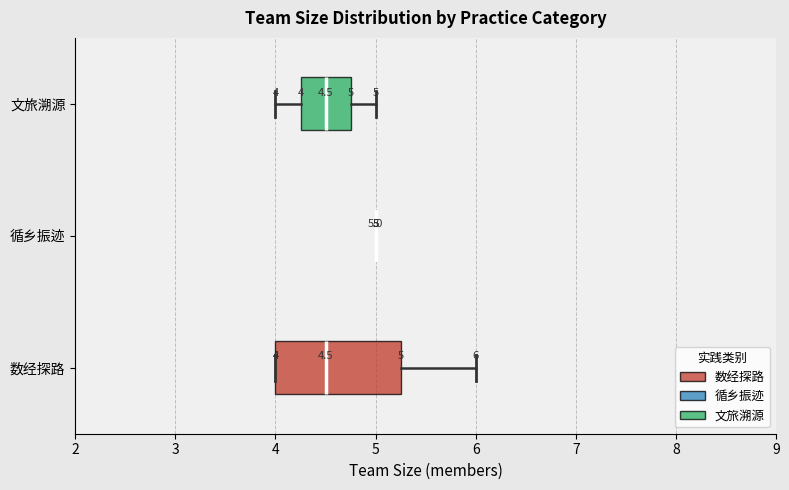

Which box is the widest, from its left edge to its right edge?

数经探路